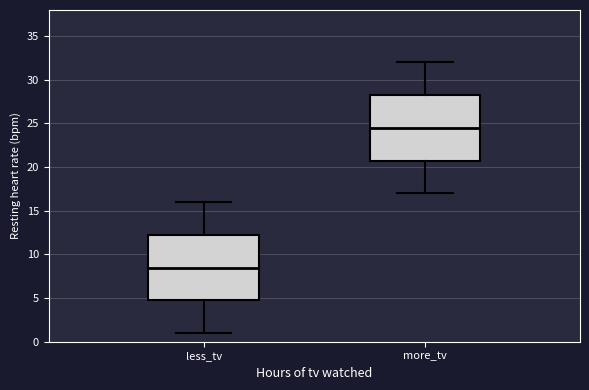

Reading left to right, read every box against the y-axis: the position of its median line, the range the box covers, and the ends of its whiskers. The values are not printed on the chart, so give them approximately, as read against the axis.

less_tv: median 8.5, box 5.0 to 12.5, whiskers 1.0 to 16.0
more_tv: median 24.5, box 21.0 to 28.5, whiskers 17.0 to 32.0